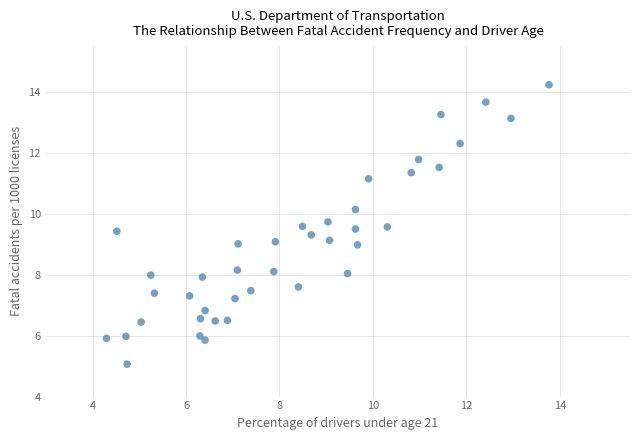

What is the range of Y values (max minus min)?

9.2